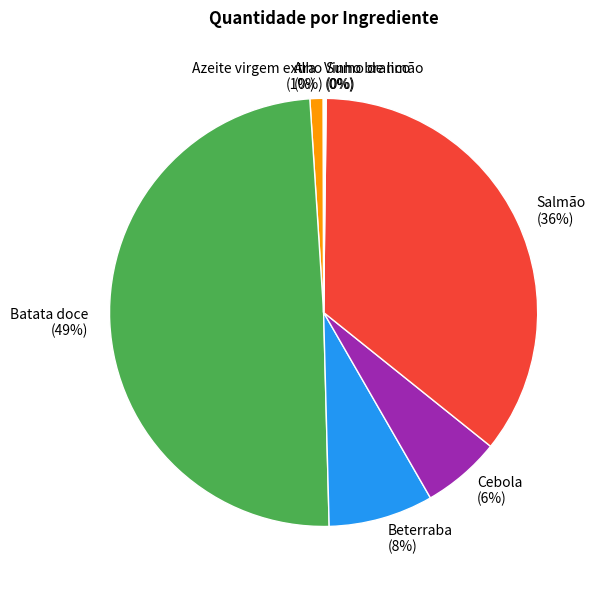

What percentage is the Beterraba slice, to the nearest percent?

8%